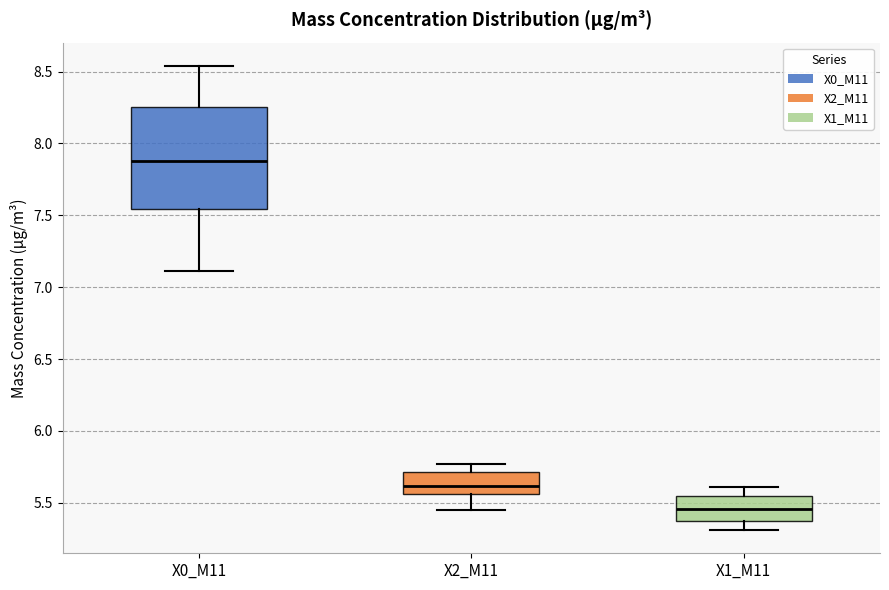

Reading left to right, transcribe this box plot: for each box, give where its median line is, the range the box spans, and where its two whiskers end, as read against the y-axis. The values are not printed on the chart, so give them approximately, as read against the axis.

X0_M11: median 7.90, box 7.55 to 8.25, whiskers 7.10 to 8.55
X2_M11: median 5.60, box 5.55 to 5.70, whiskers 5.45 to 5.75
X1_M11: median 5.45, box 5.35 to 5.55, whiskers 5.30 to 5.60